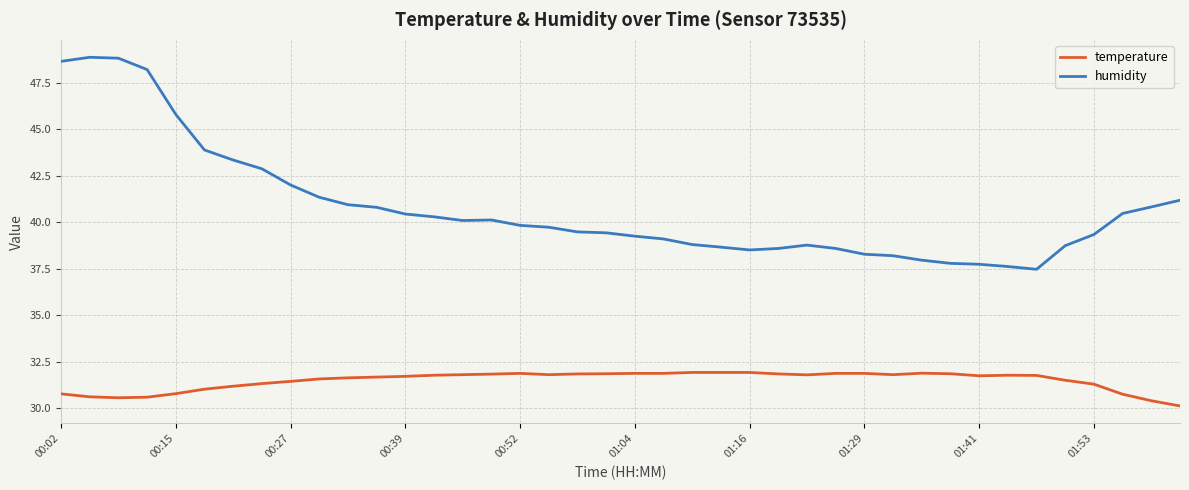

True or false: temperature and humidity intersect in this chart.

False